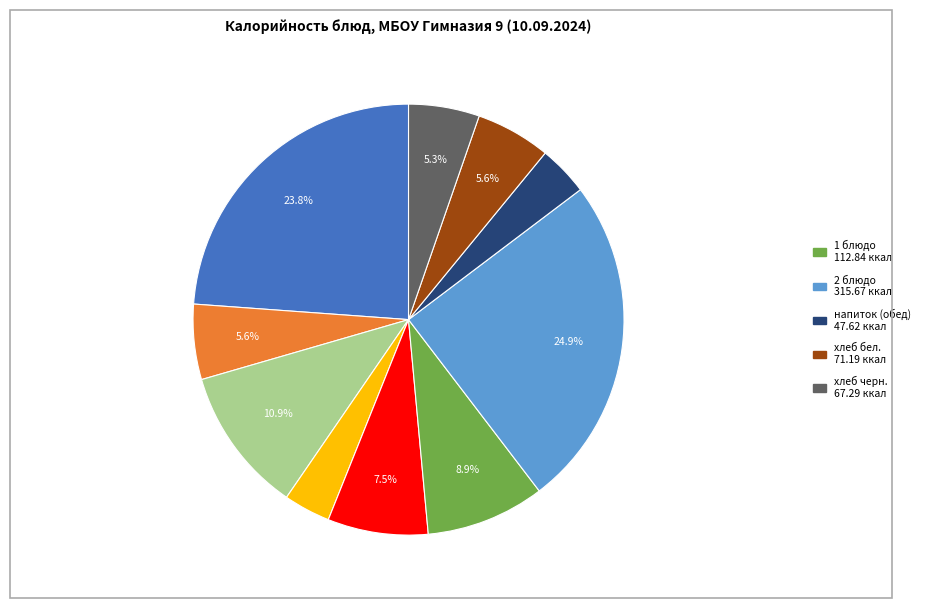

How many segments does this pie chart have?

10